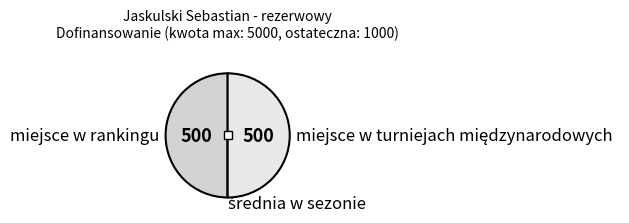

The miejsce w rankingu slice represents 62% of the pie. True or false?

False